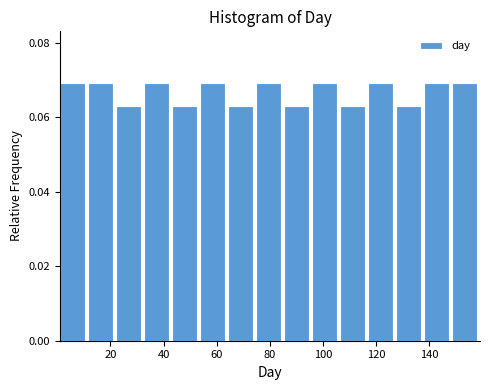

Reading left to right, list every bar in this chart as the range it spans on the x-axis followed by its height. Neither the bar edges nor the heights are printed on the chart, so give them approximately, as read against the axes.

2 to 12: 0.070
12 to 22: 0.070
22 to 32: 0.062
32 to 44: 0.070
44 to 54: 0.062
54 to 64: 0.070
64 to 74: 0.062
74 to 86: 0.070
86 to 96: 0.062
96 to 106: 0.070
106 to 116: 0.062
116 to 128: 0.070
128 to 138: 0.062
138 to 148: 0.070
148 to 160: 0.070